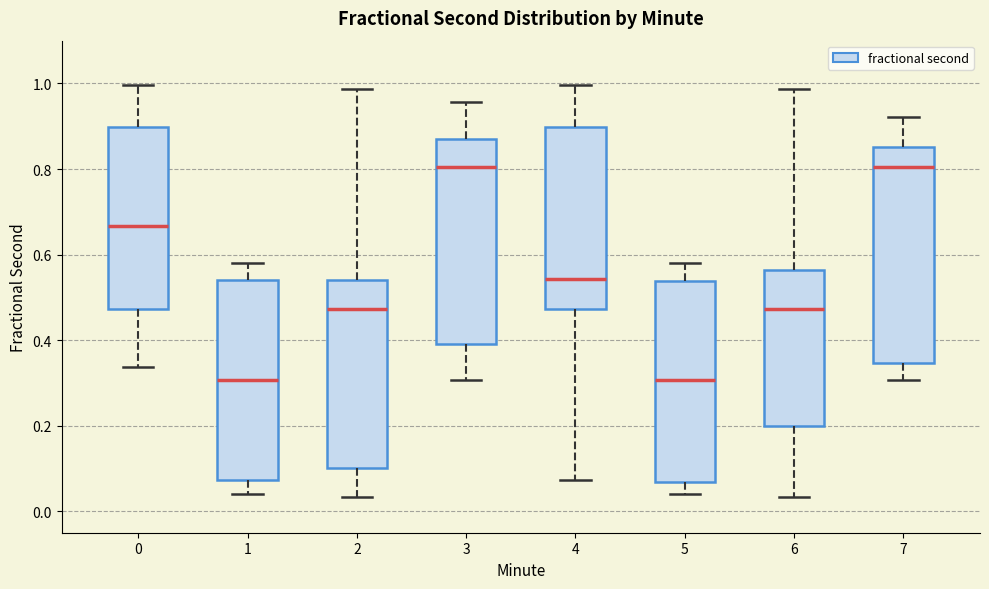

Reading left to right, transcribe this box plot: for each box, give where its median line is, the range the box spans, and where its two whiskers end, as read against the y-axis. The values are not printed on the chart, so give them approximately, as read against the axis.

0: median 0.66, box 0.48 to 0.90, whiskers 0.34 to 1.00
1: median 0.30, box 0.08 to 0.54, whiskers 0.04 to 0.58
2: median 0.48, box 0.10 to 0.54, whiskers 0.04 to 0.98
3: median 0.80, box 0.40 to 0.86, whiskers 0.30 to 0.96
4: median 0.54, box 0.48 to 0.90, whiskers 0.08 to 1.00
5: median 0.30, box 0.06 to 0.54, whiskers 0.04 to 0.58
6: median 0.48, box 0.20 to 0.56, whiskers 0.04 to 0.98
7: median 0.80, box 0.34 to 0.86, whiskers 0.30 to 0.92